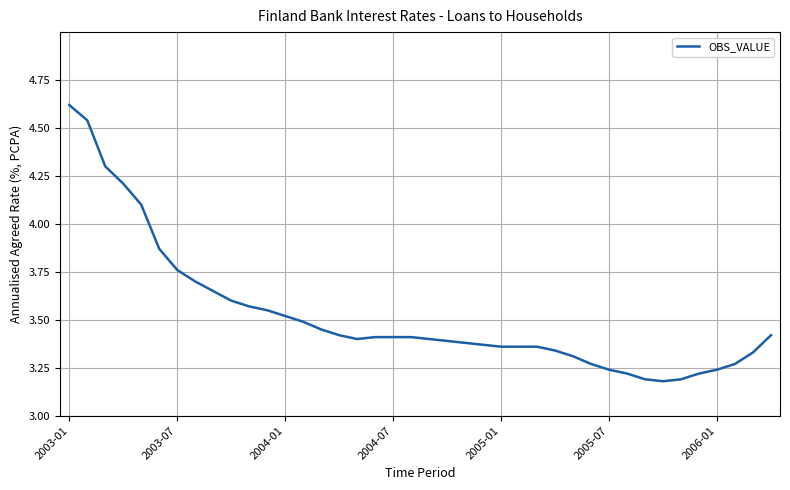

What is the difference between the maximum and minimum values?

1.4